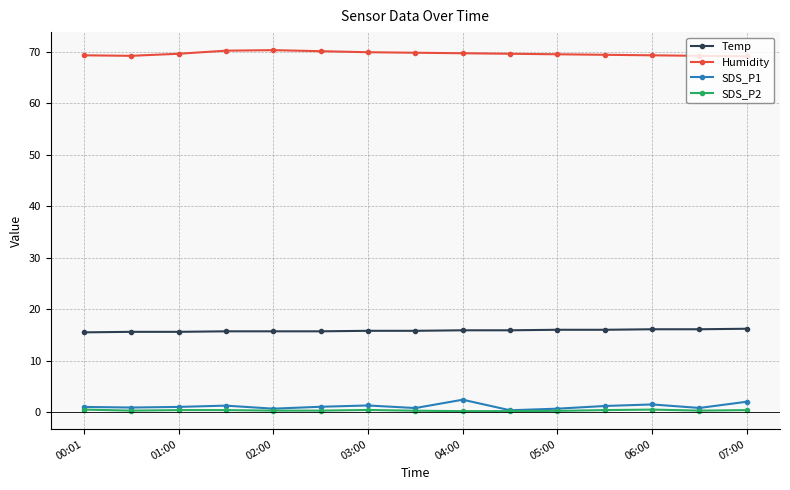

At how many categories does at least one series exceed 59?

15